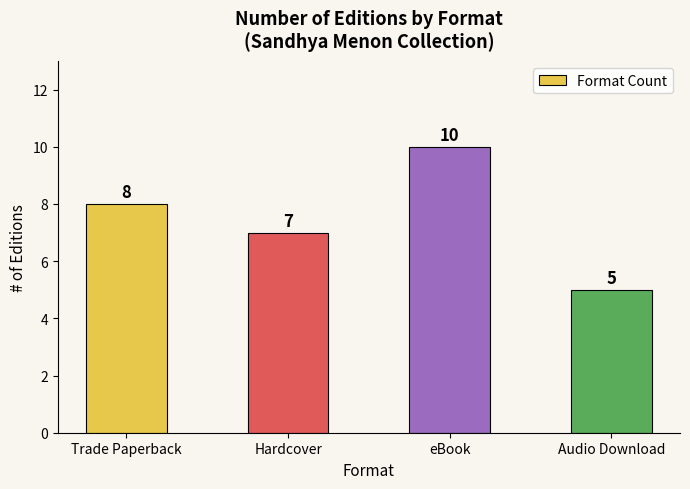

What is the label of the 3rd bar from the left?

eBook